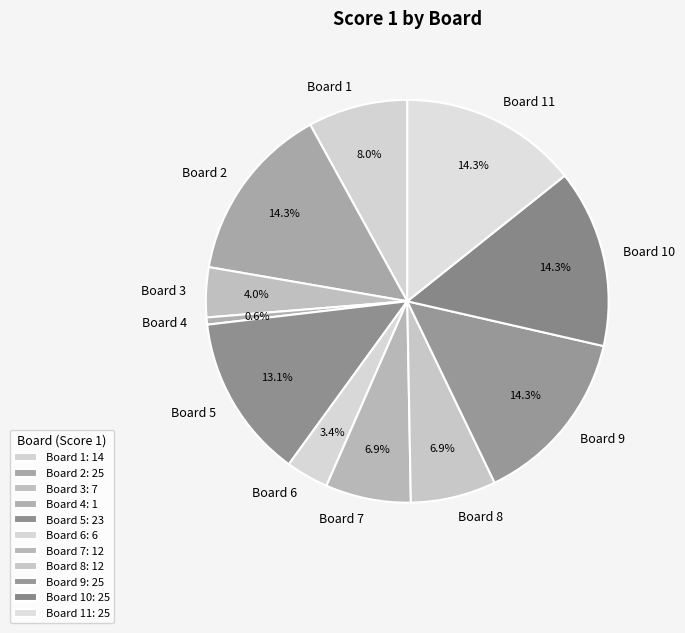

How many slices are in this pie chart?

11